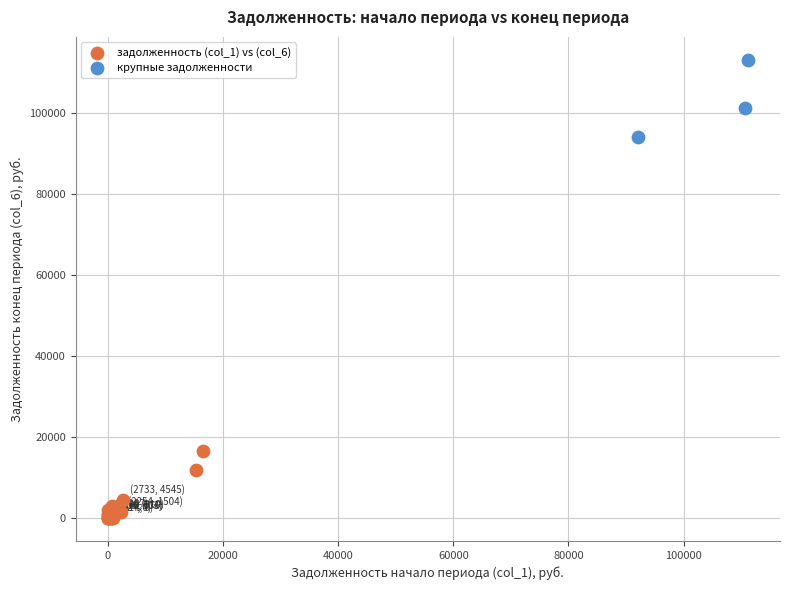

Which series has the largest Y range (max minus min)?

крупные задолженности